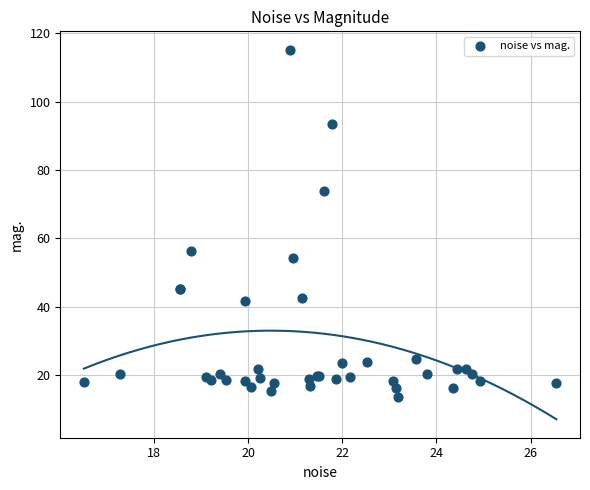

What Y value in the scatter plot is closest to 64?

56.2